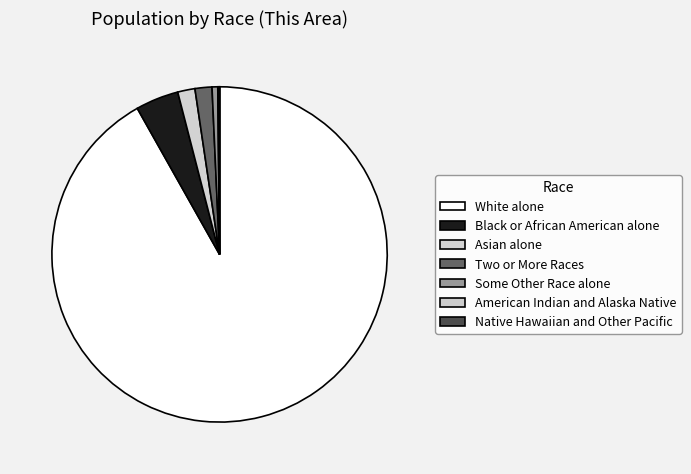

Rank the categories by value from lowest to highest.

Native Hawaiian and Other Pacific, American Indian and Alaska Native, Some Other Race alone, Two or More Races, Asian alone, Black or African American alone, White alone